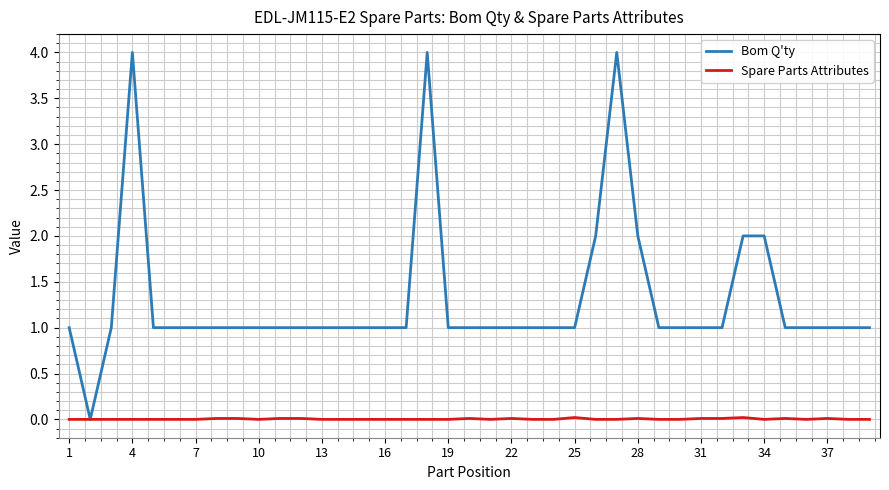

At how many categories does at least one series exceed 3?

3